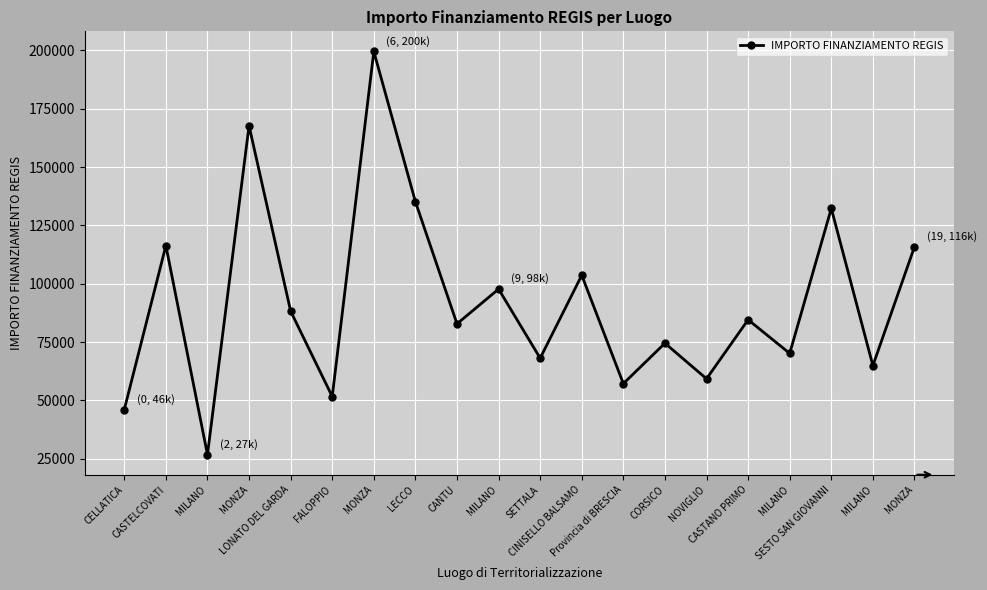

The chart shows a value of 97822.2 at CORSICO. True or false?

False